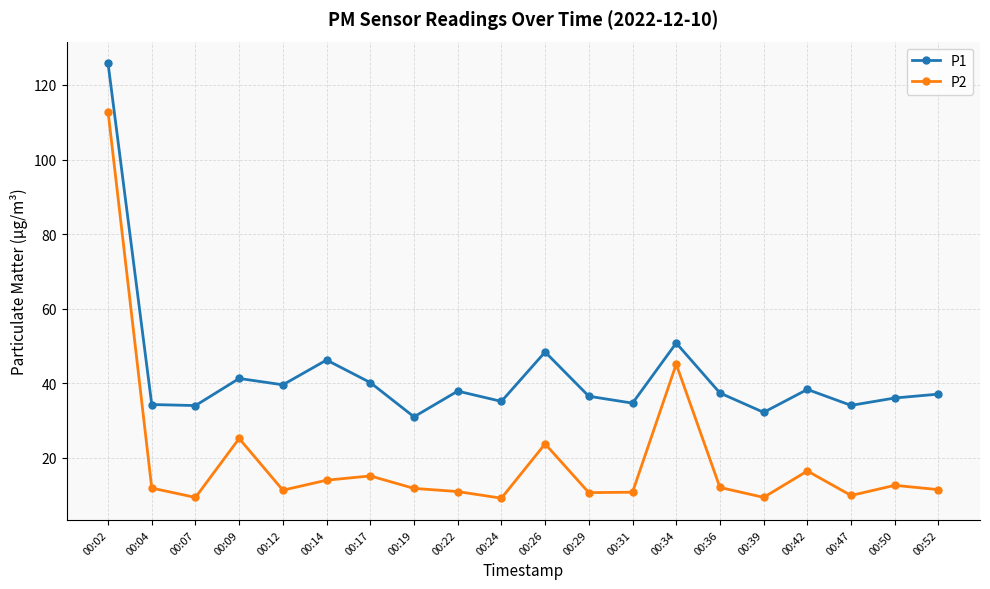

Is the value of P2 at 00:02 greater than the value of P1 at 00:50?

Yes